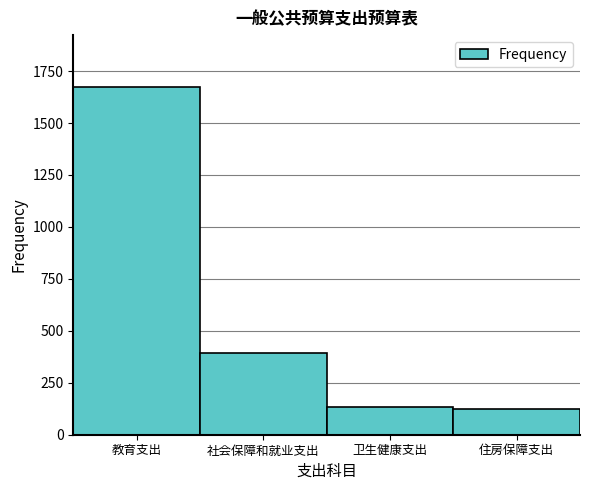

Reading left to right, extract all data points from this chart.

1672.2	393.4	132.3	122.6